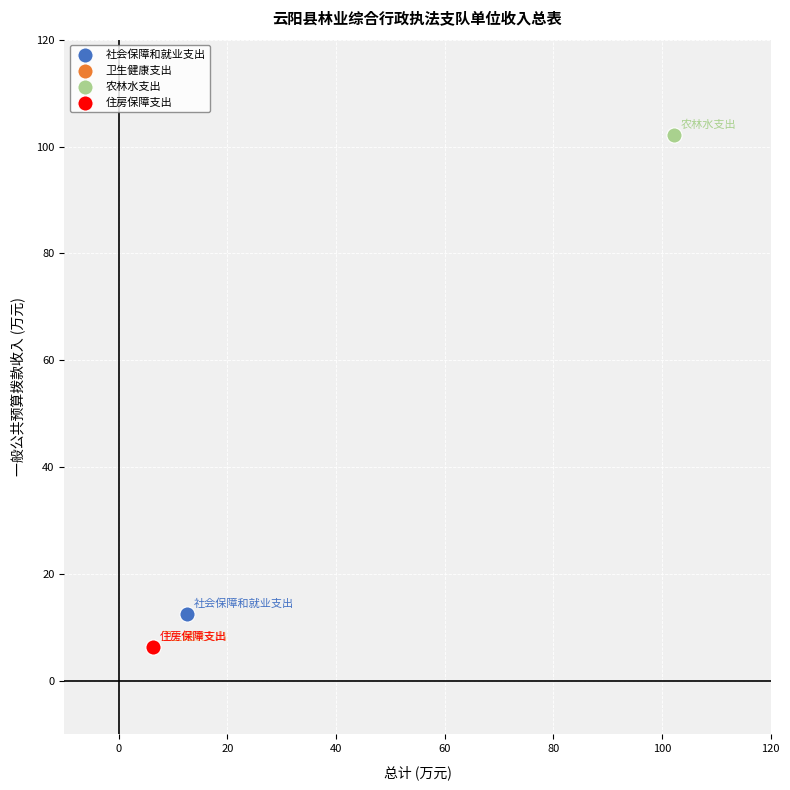

What are all the series names shown in the legend?

社会保障和就业支出, 卫生健康支出, 农林水支出, 住房保障支出